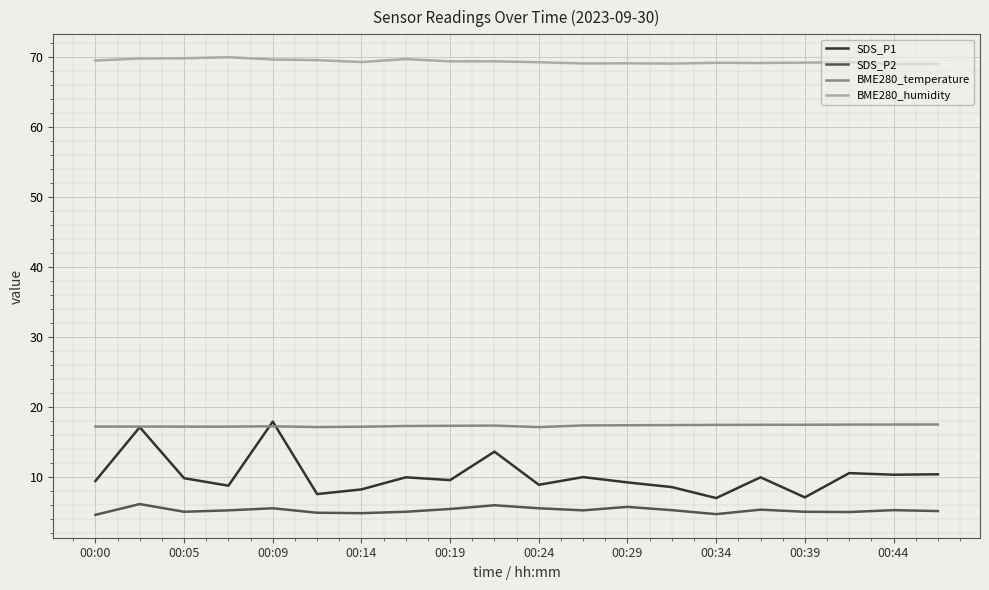

What are all the series names shown in the legend?

SDS_P1, SDS_P2, BME280_temperature, BME280_humidity